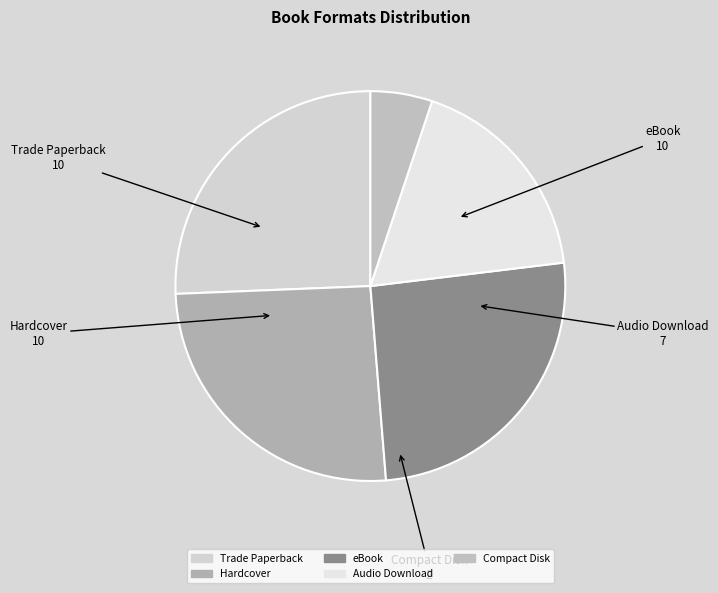

Is it true that eBook is 39% of the pie?

False